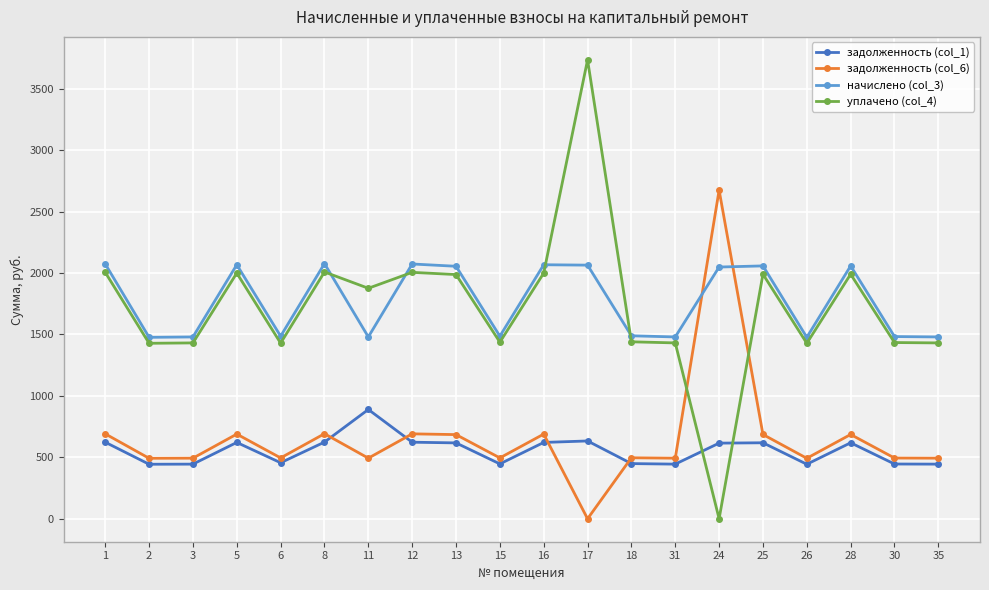

At which category does the chart reach its peak across all series?

17